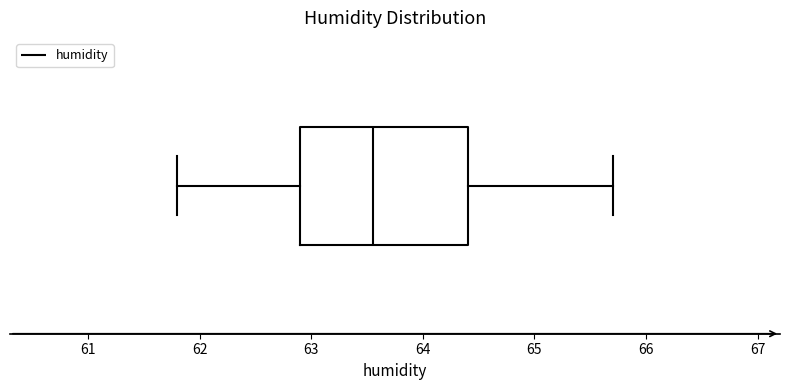

Read this box plot against the x-axis: the position of the median line, the range covered by the box, and the ends of both whiskers. The values are not printed on the chart, so give them approximately, as read against the axis.

median 63.6, box 62.9 to 64.4, whiskers 61.8 to 65.7